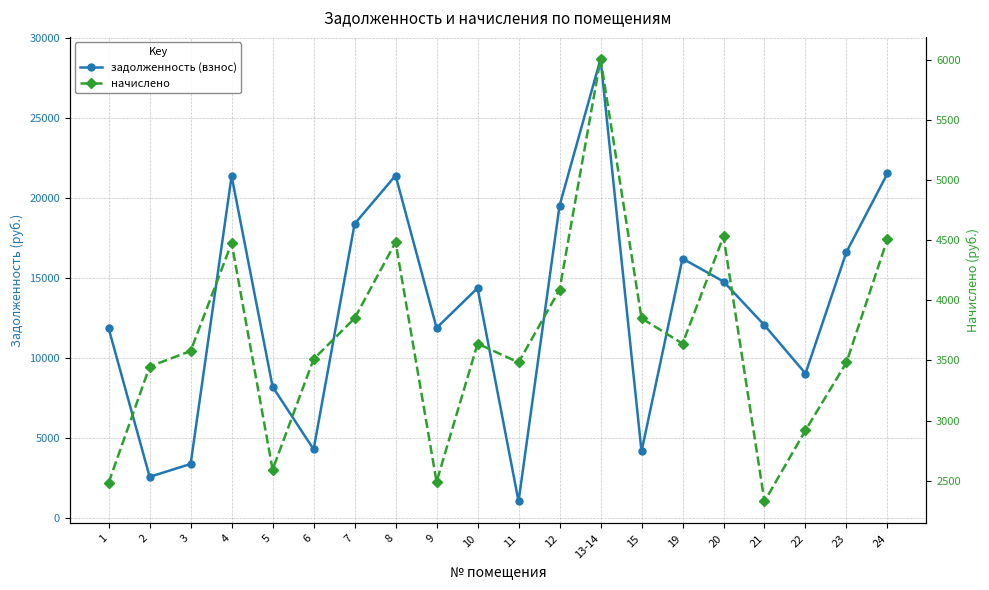

Is it true that начислено equals 4185.2 at 21?

False